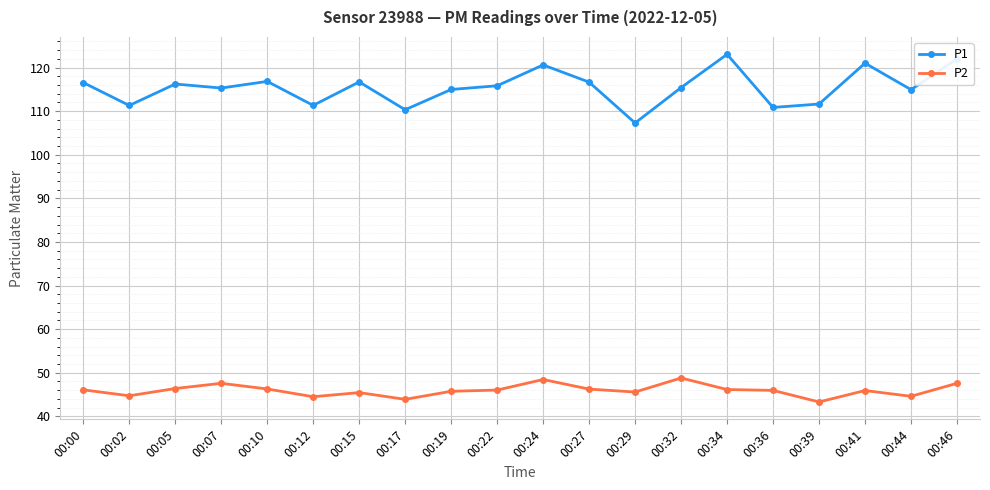

What are all the series names shown in the legend?

P1, P2